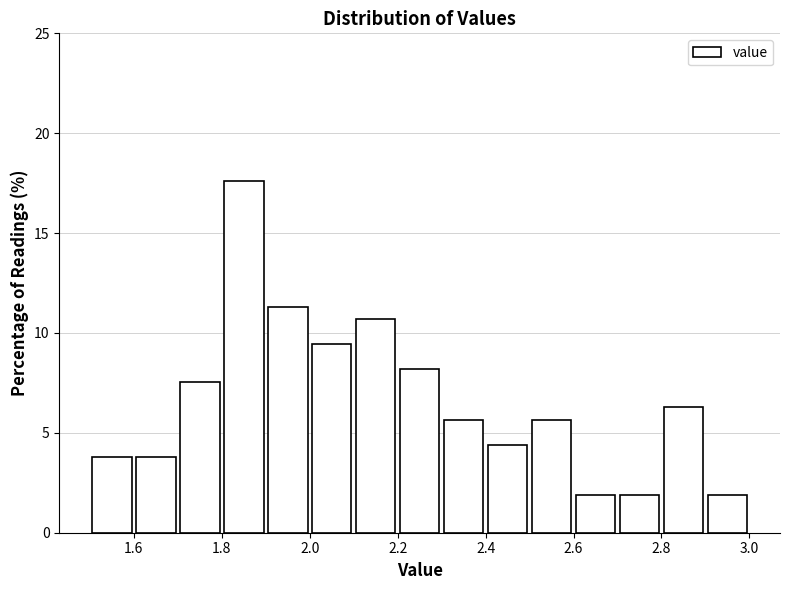

Reading left to right, list every bar in this chart as the range it spans on the x-axis followed by its height. The values are not printed on the chart, so give them approximately, as read against the axis.

1.5 to 1.6: 4.0
1.6 to 1.7: 4.0
1.7 to 1.8: 7.5
1.8 to 1.9: 17.5
1.9 to 2.0: 11.5
2.0 to 2.1: 9.5
2.1 to 2.2: 10.5
2.2 to 2.3: 8.0
2.3 to 2.4: 5.5
2.4 to 2.5: 4.5
2.5 to 2.6: 5.5
2.6 to 2.7: 2.0
2.7 to 2.8: 2.0
2.8 to 2.9: 6.5
2.9 to 3.0: 2.0